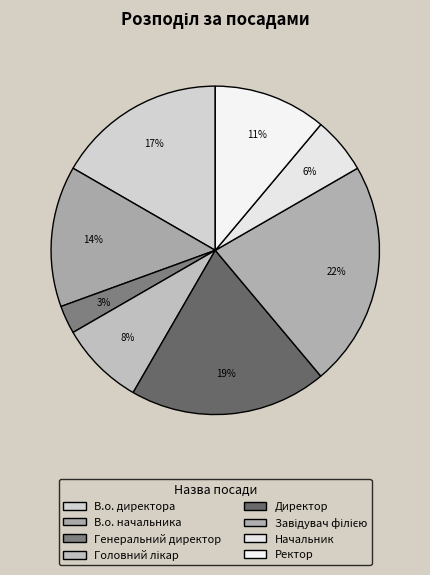

Which slice is the largest?

Завідувач філією